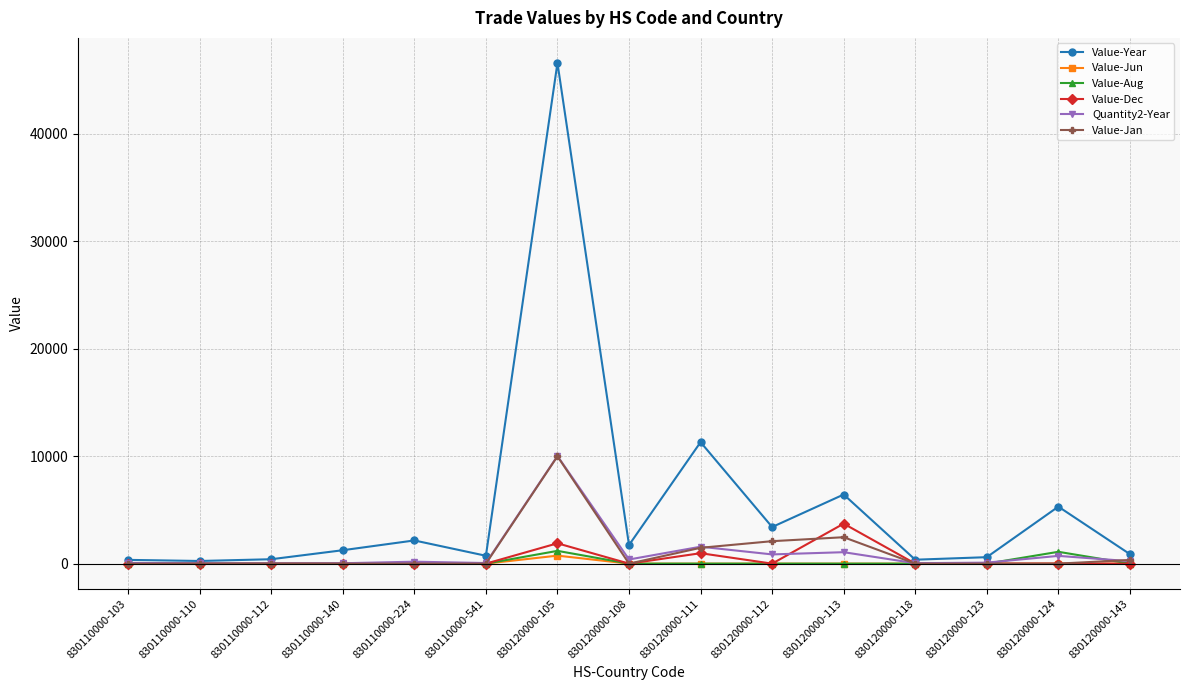

What is the label of the 14th point from the left?

830120000-124